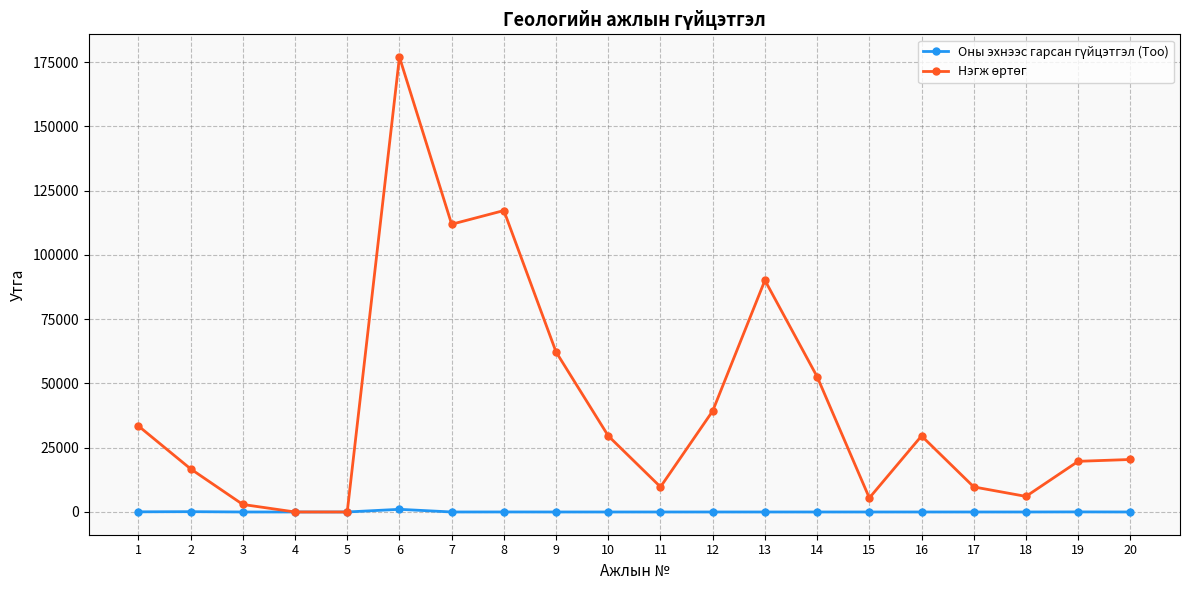

What is the total value across all series at 8?

117280